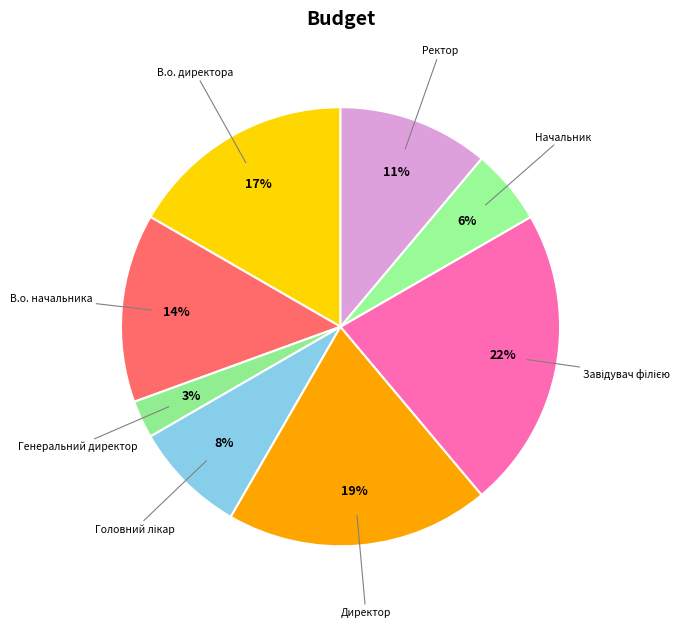

Count the number of slices in the pie.

8